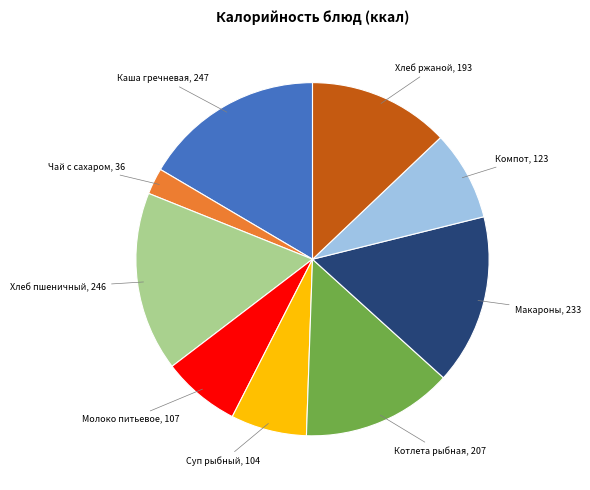

Does any single category account for the majority?

No